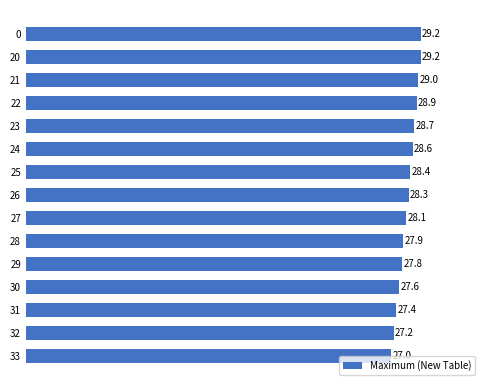

What is the difference between the second highest and minimum values?

2.2